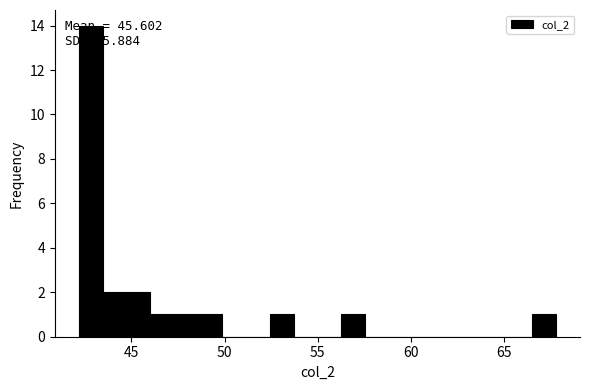

Around what value on the x-axis is the tallest bar? Give the approximate position of its centre, as read against the axis.

43.0